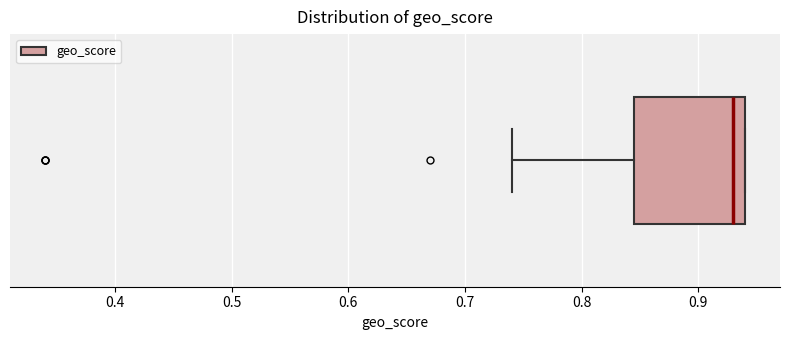

Where is the left edge of the box on the x-axis? The values are not printed on the chart, so give them approximately, as read against the axis.

0.85